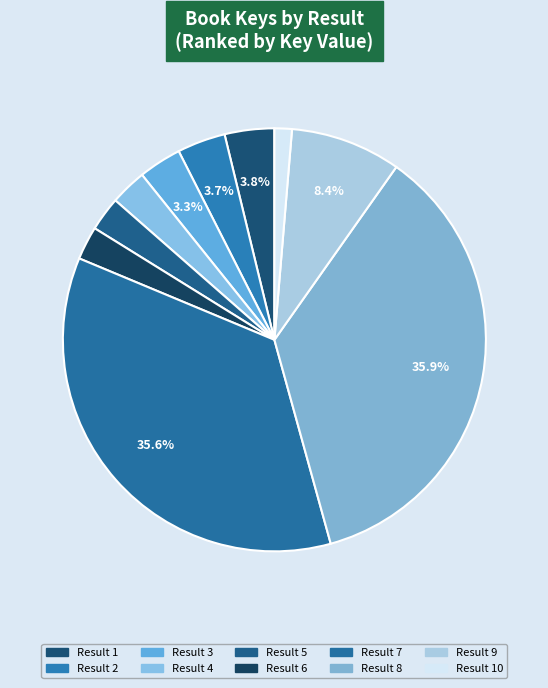

How many slices are in this pie chart?

10